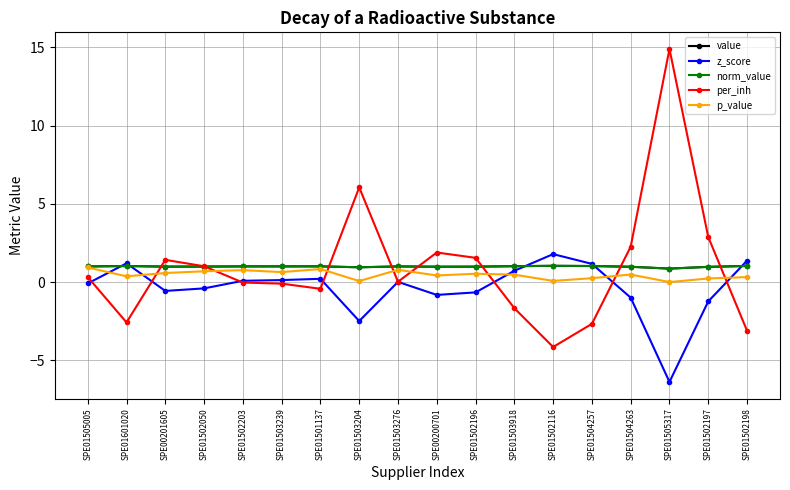

Between SPE00201605 and SPE01503918, which series saw the biggest shift?

per_inh